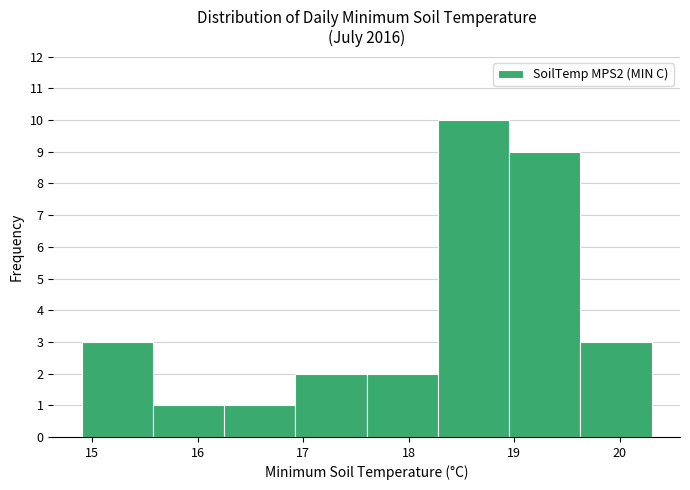

Reading left to right, transcribe this chart: for each bar, give the range it covers on the x-axis and its height. Neither the bar edges nor the heights are printed on the chart, so give them approximately, as read against the axes.

14.9 to 15.6: 3
15.6 to 16.3: 1
16.3 to 16.9: 1
16.9 to 17.6: 2
17.6 to 18.3: 2
18.3 to 19.0: 10
19.0 to 19.6: 9
19.6 to 20.3: 3